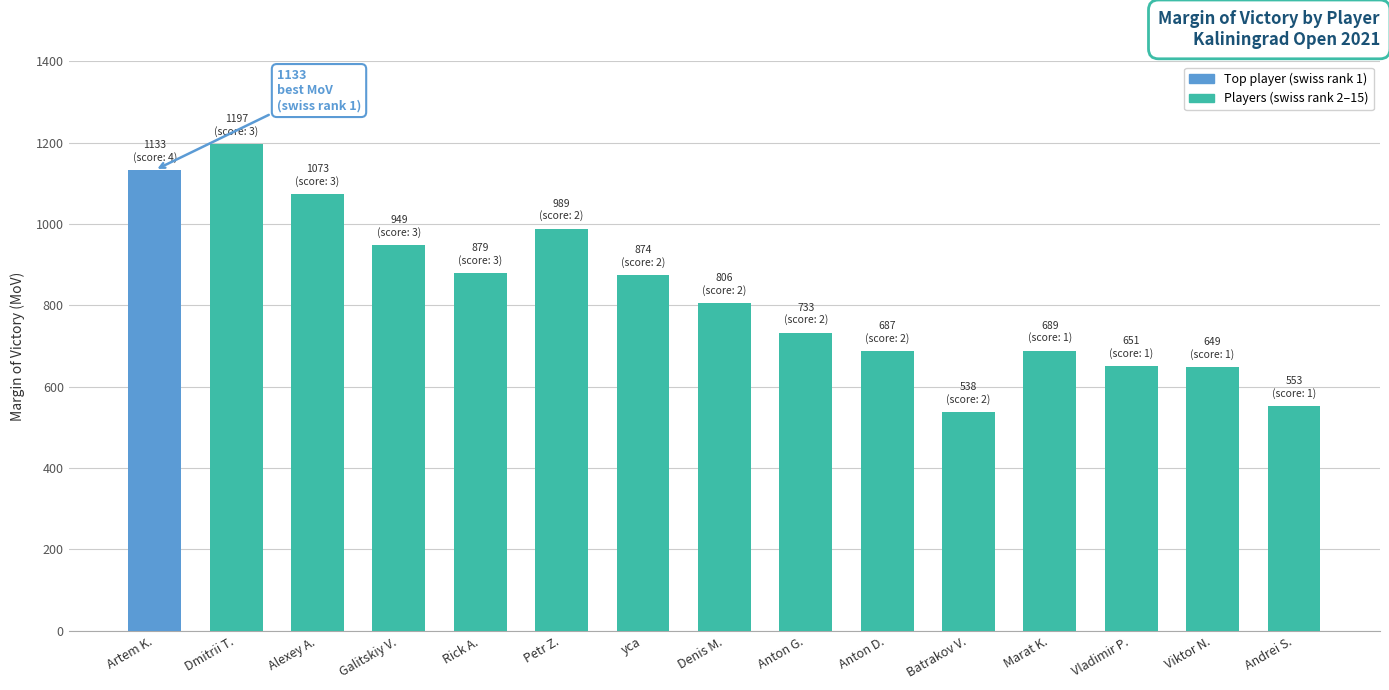

What is the value of the 15th bar from the left?

553